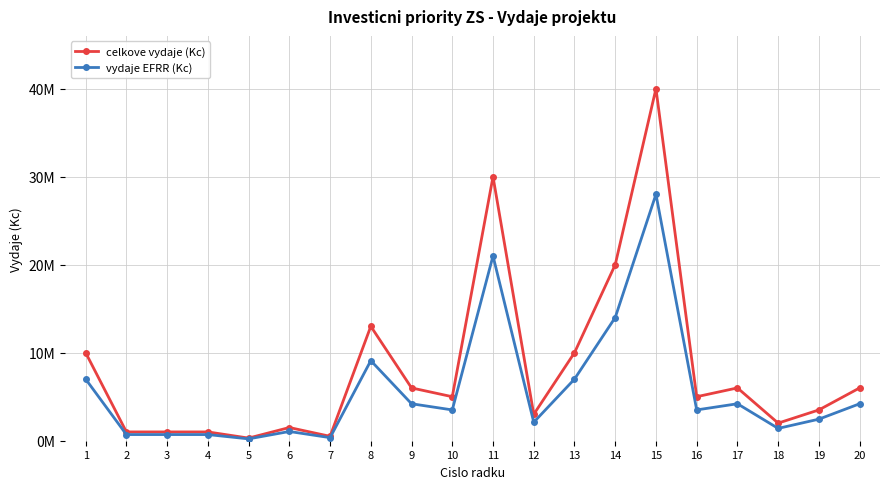

Reading left to right, what are all the values shown in this chart?

celkove vydaje (Kc): 10000000	1000000	1000000	1000000	300000	1500000	500000	13000000	6000000	5000000	30000000	3000000	10000000	20000000	40000000	5000000	6000000	2000000	3500000	6000000
vydaje EFRR (Kc): 7000000	700000	700000	700000	210000	1050000	350000	9100000	4200000	3500000	21000000	2100000	7000000	14000000	28000000	3500000	4200000	1400000	2450000	4200000